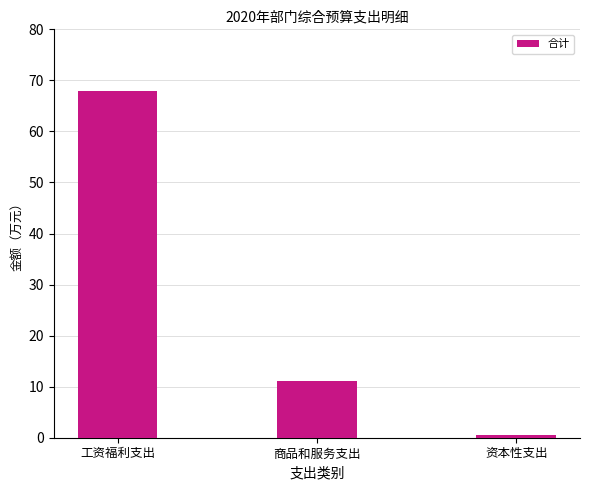

Reading left to right, list all the values displayed in this chart.

工资福利支出=67.9	商品和服务支出=11.2	资本性支出=0.6